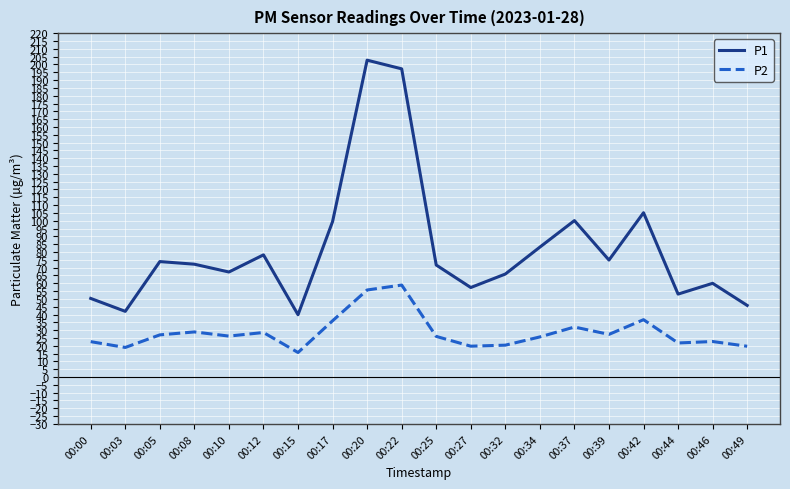

The value of P2 at 00:37 is 43.9. True or false?

False